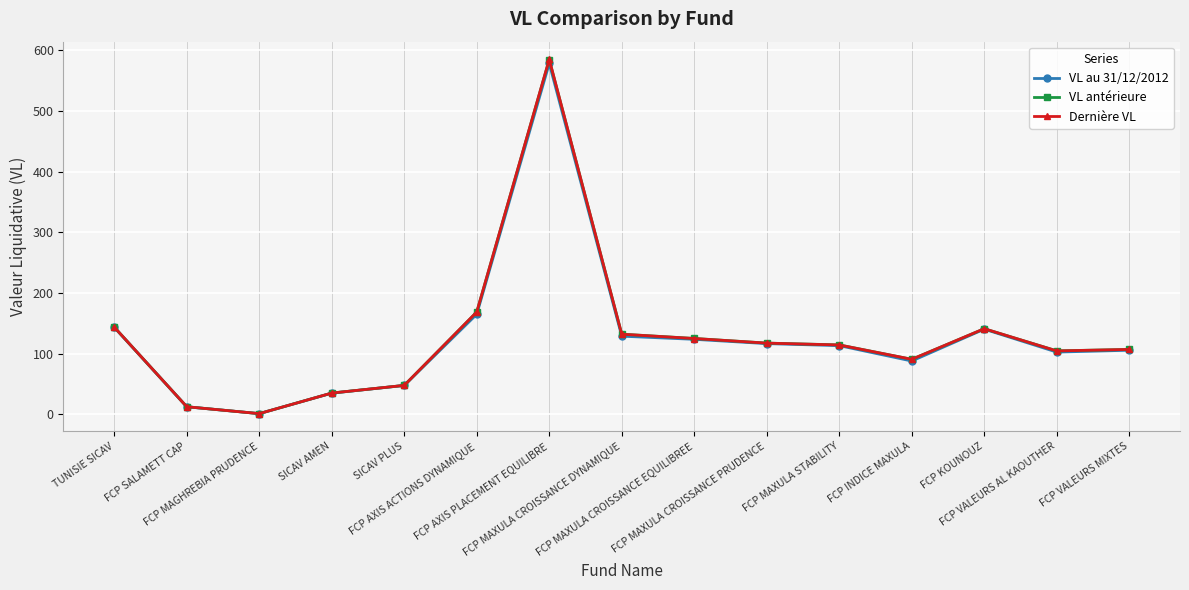

How many distinct data groups are displayed?

3